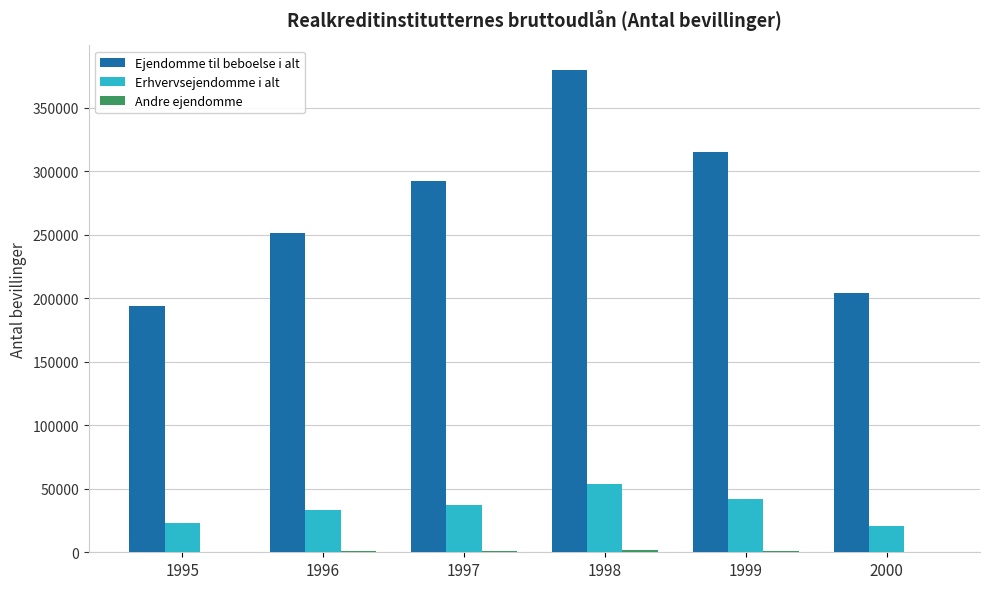

Which series has the largest total across all categories?

Ejendomme til beboelse i alt